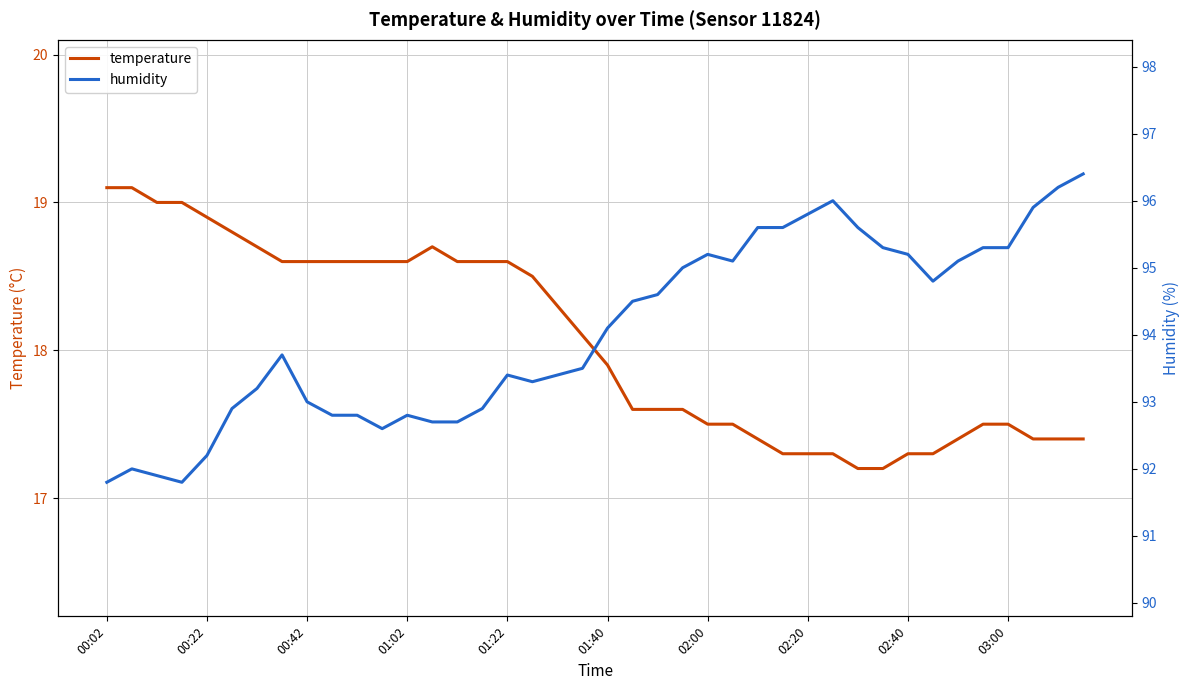

True or false: temperature and humidity cross at least once.

False